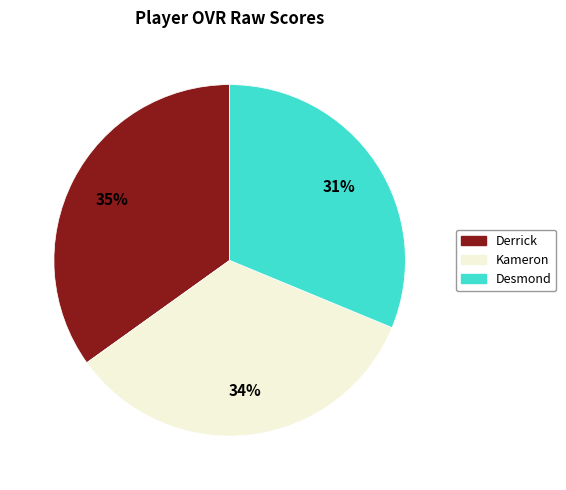

To the nearest percent, what percentage of the pie is Derrick?

35%